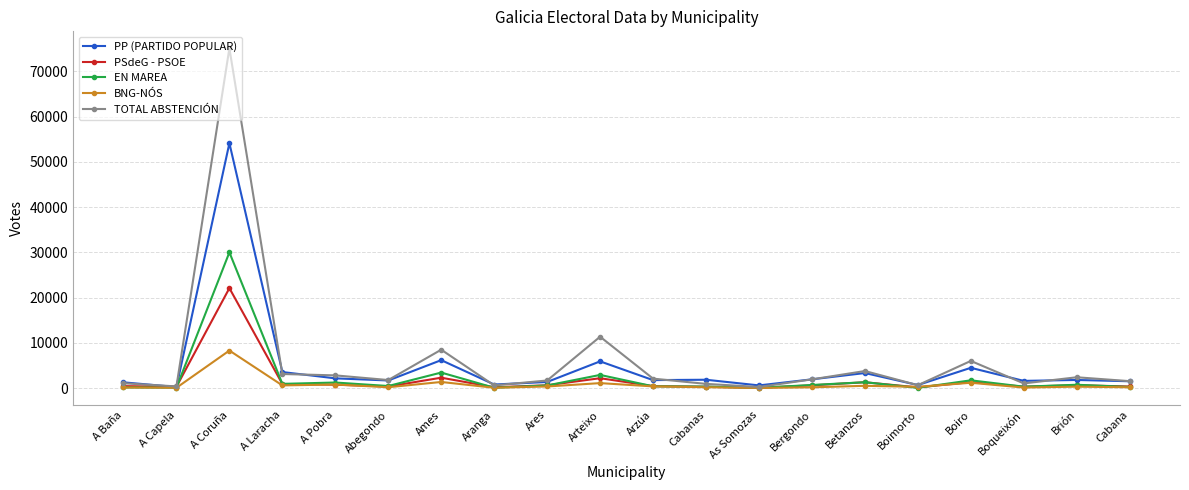

Where is the first local minimum for PP (PARTIDO POPULAR)?

A Capela